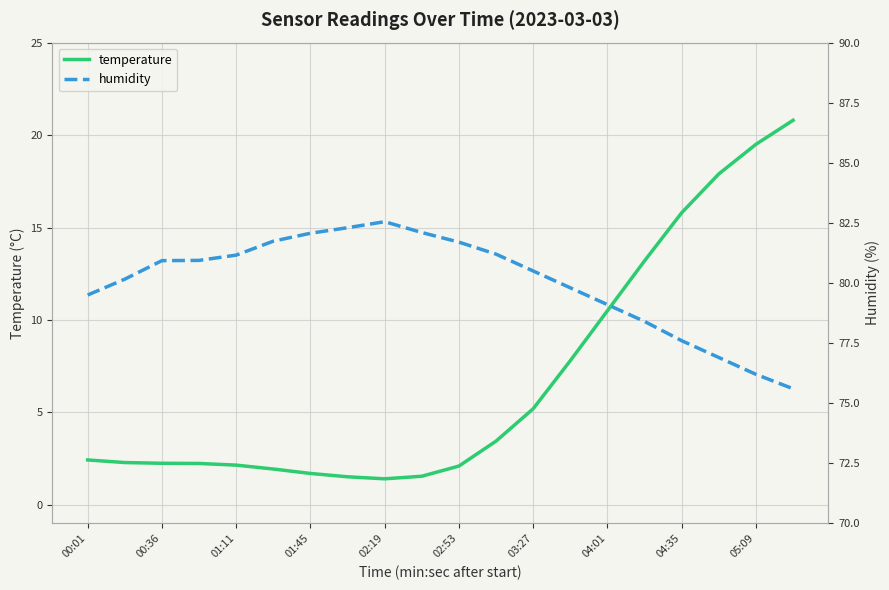

Is it true that temperature equals 1.7 at 01:45?

True